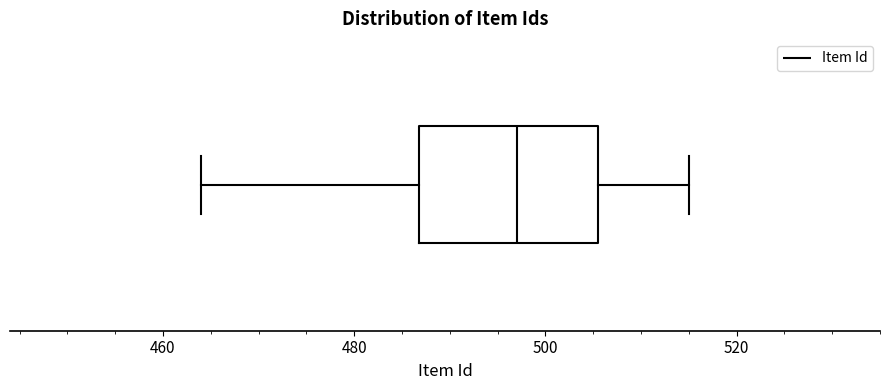

Transcribe this box plot: give where the median line is, the range the box spans, and where the two whiskers end, as read against the x-axis. The values are not printed on the chart, so give them approximately, as read against the axis.

median 498, box 486 to 506, whiskers 464 to 516